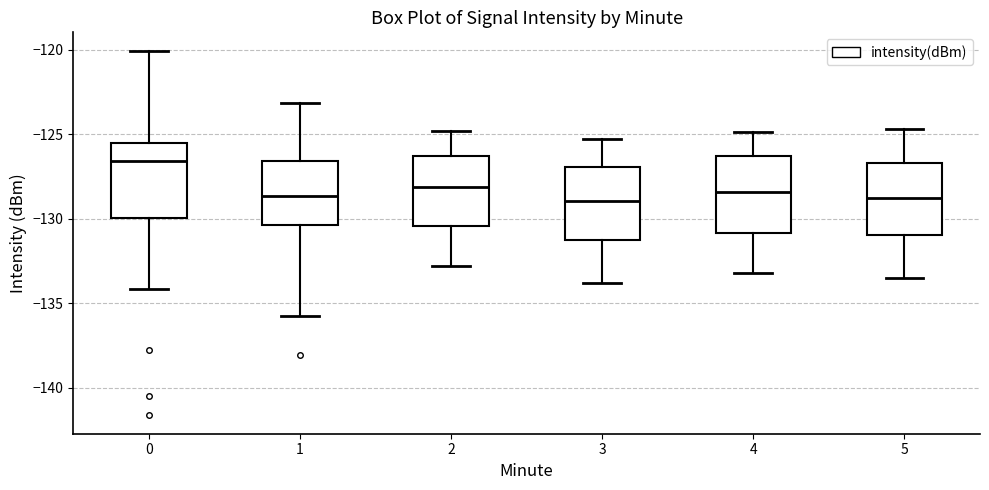

Reading left to right, transcribe this box plot: for each box, give where its median line is, the range the box spans, and where its two whiskers end, as read against the y-axis. The values are not printed on the chart, so give them approximately, as read against the axis.

0: median -126.5, box -130.0 to -125.5, whiskers -134.0 to -120.0
1: median -128.5, box -130.5 to -126.5, whiskers -136.0 to -123.0
2: median -128.0, box -130.5 to -126.5, whiskers -133.0 to -125.0
3: median -129.0, box -131.0 to -127.0, whiskers -134.0 to -125.5
4: median -128.5, box -131.0 to -126.5, whiskers -133.0 to -125.0
5: median -129.0, box -131.0 to -126.5, whiskers -133.5 to -124.5